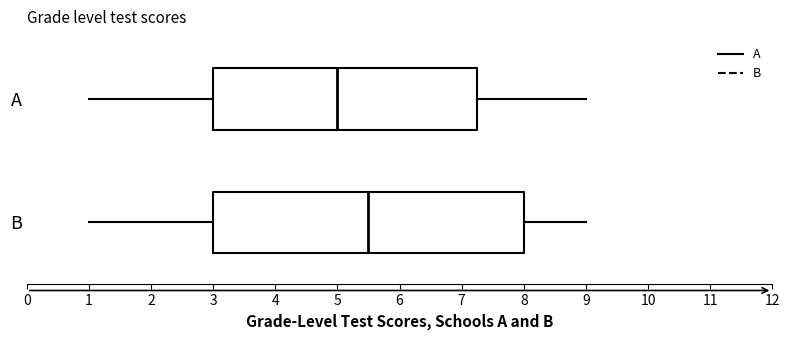

Comparing the boxes themselves (not the whiskers), which one is the widest?

B